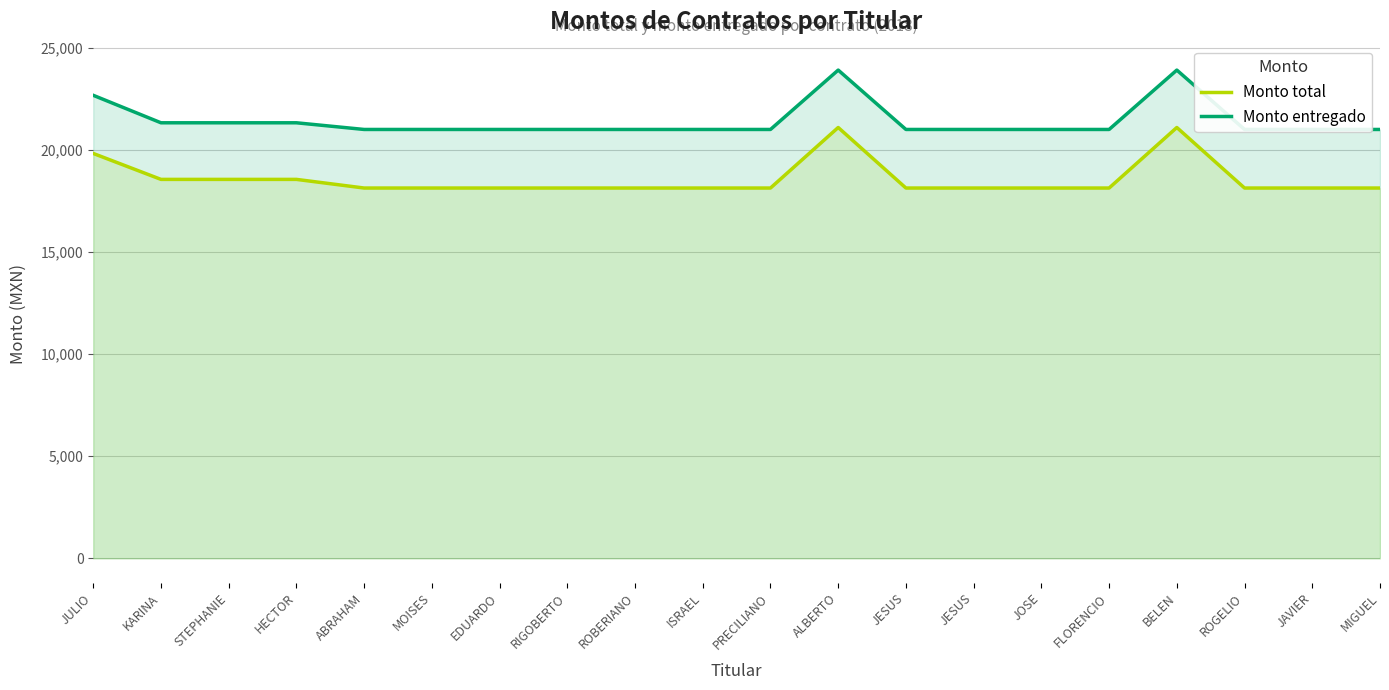

Is it true that Monto entregado equals 10174.4 at RIGOBERTO?

False